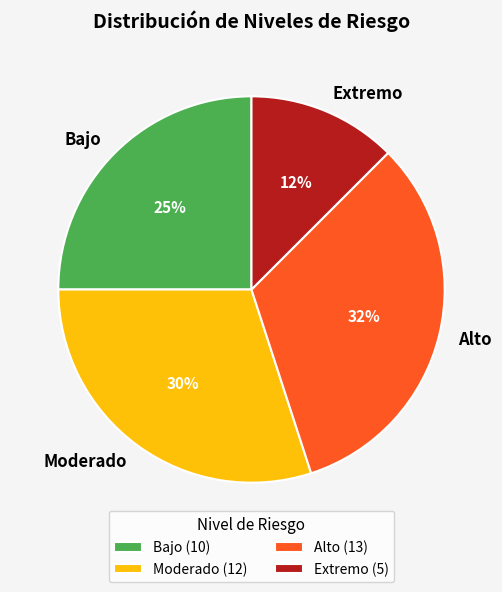

To the nearest percent, what is the average slice percentage?

25%